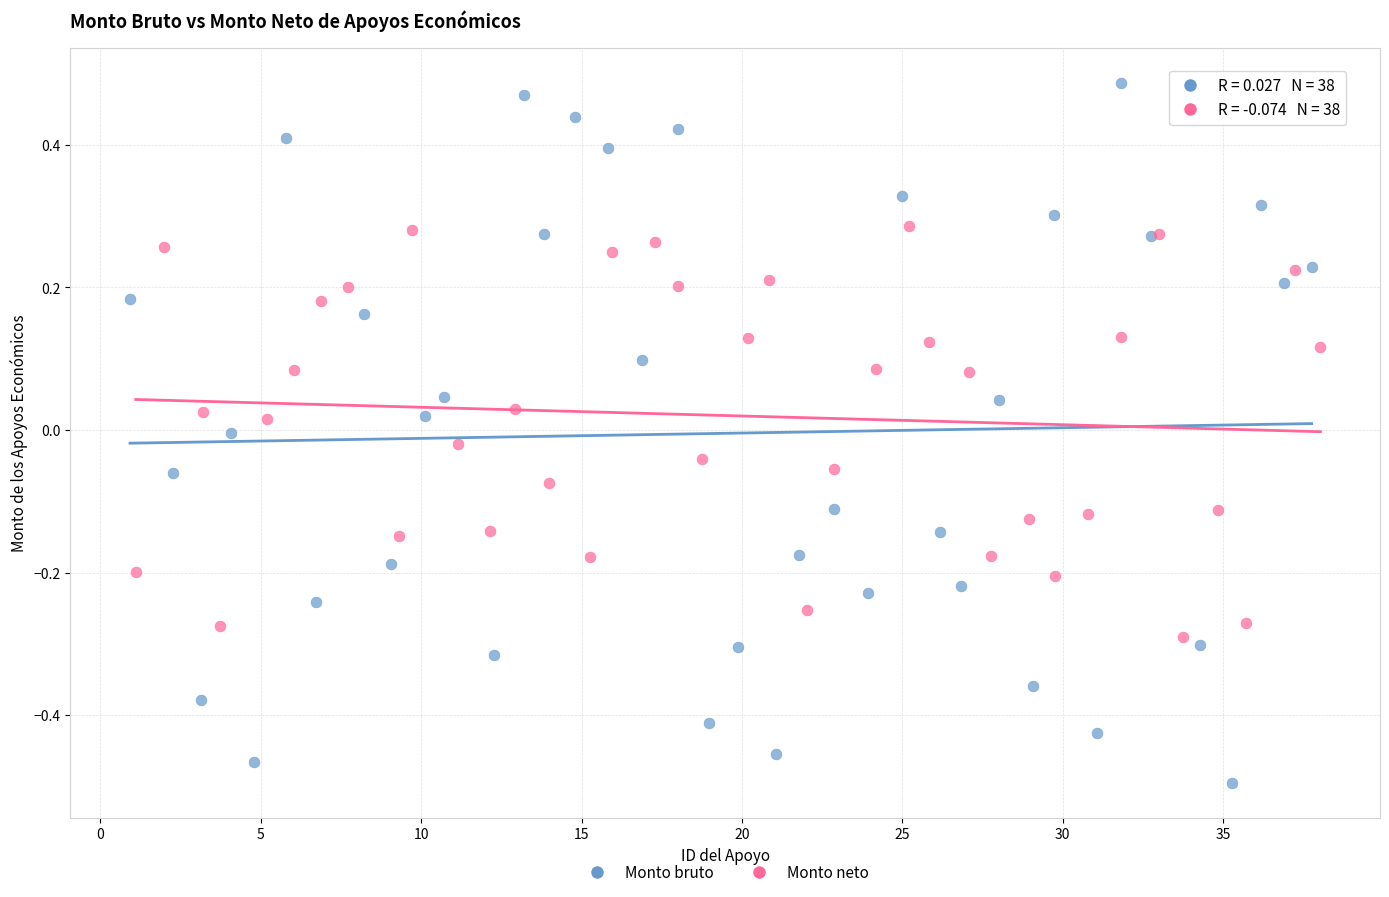

Which series reaches the maximum Y coordinate?

Monto bruto